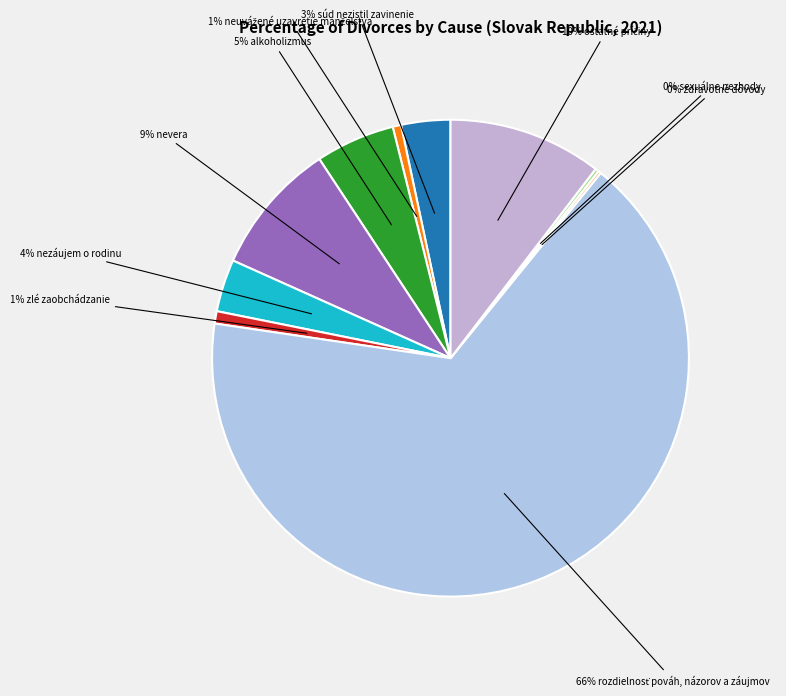

How many segments does this pie chart have?

10